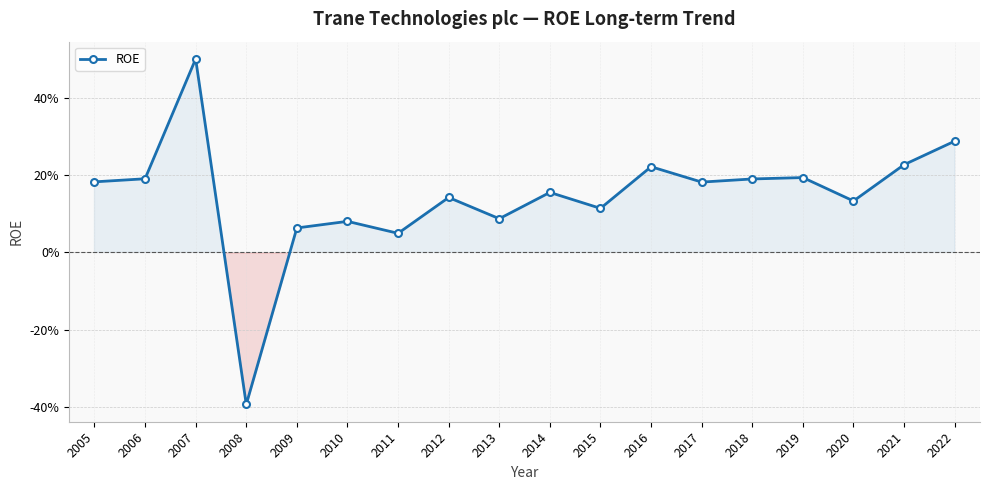

Is this an area chart (filled region under the line)?

Yes